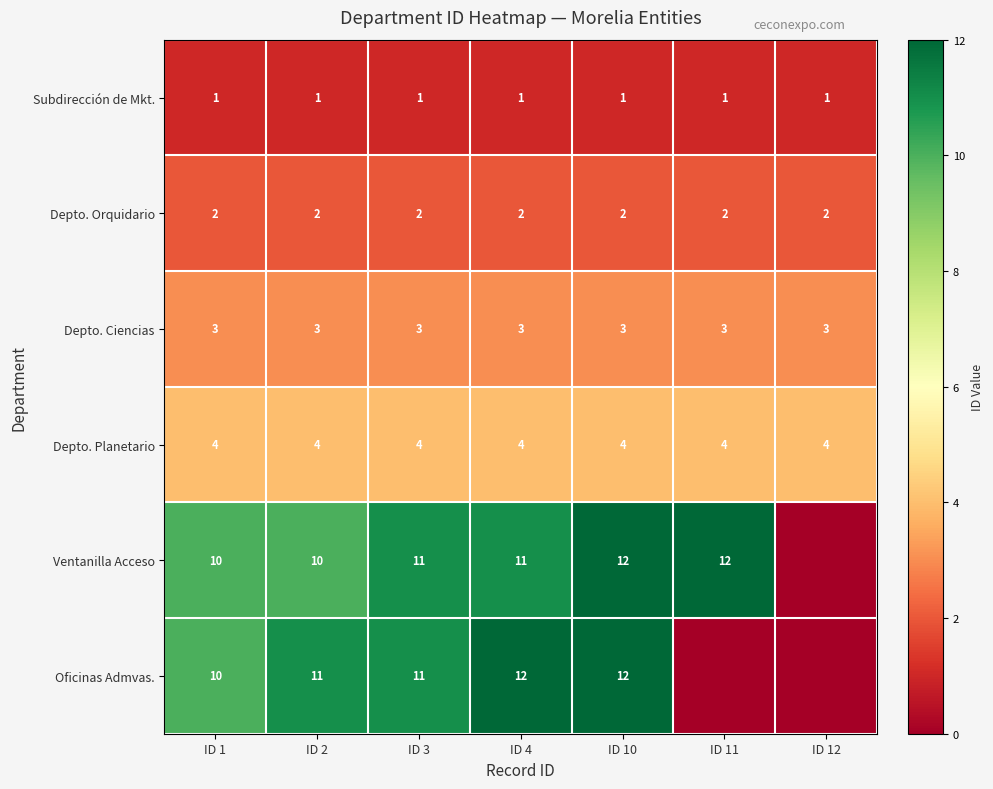

What is the difference between the highest and lowest values at ID 3?

10